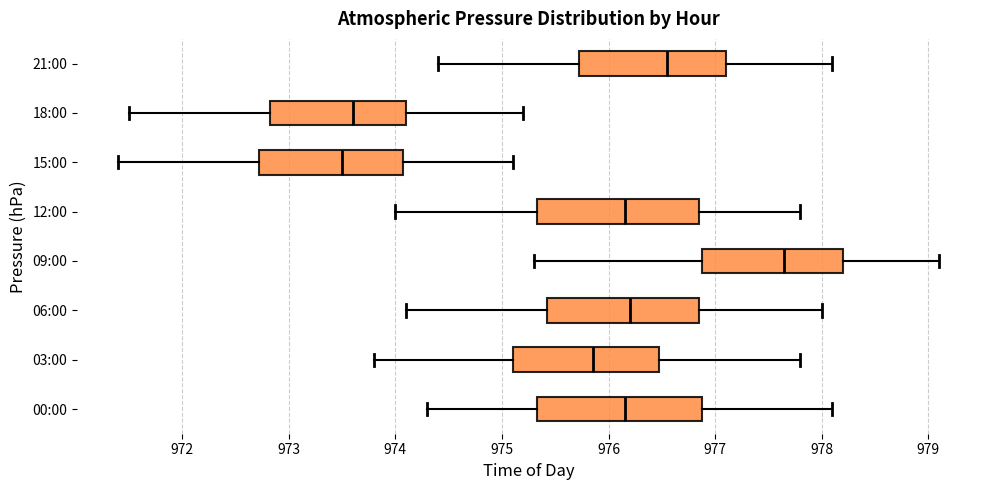

Which box has the furthest to the left median line?

15:00